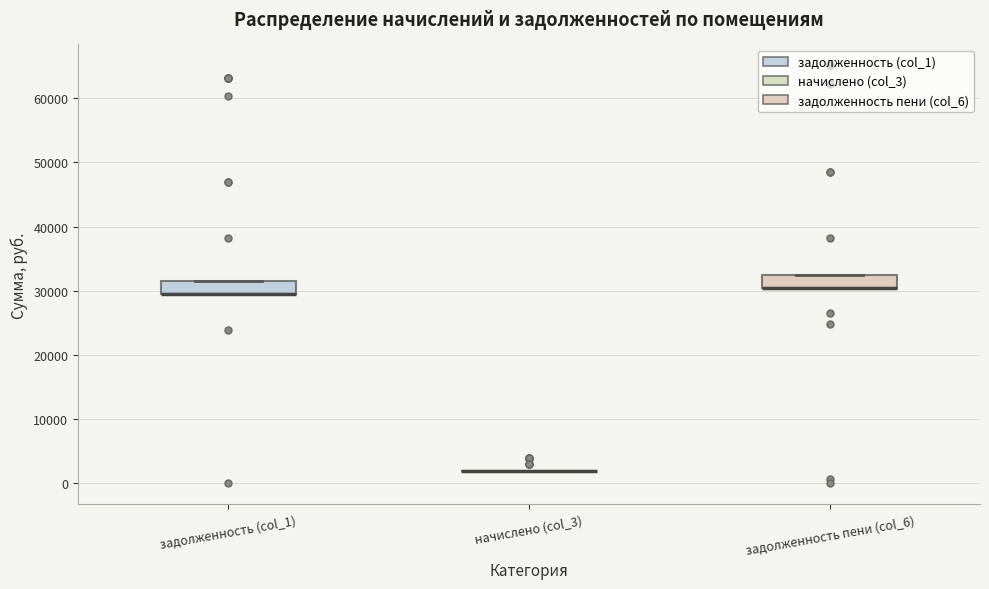

Reading left to right, transcribe this box plot: for each box, give where its median line is, the range the box spans, and where its two whiskers end, as read against the y-axis. The values are not printed on the chart, so give them approximately, as read against the axis.

задолженность (col_1): median 29000 (drawn on the box's lower edge), box 29000 to 32000, whiskers 29000 to 32000
начислено (col_3): box collapsed to a line at 2000, whiskers 2000 to 2000
задолженность пени (col_6): median 30000 (drawn on the box's lower edge), box 30000 to 33000, whiskers 30000 to 33000